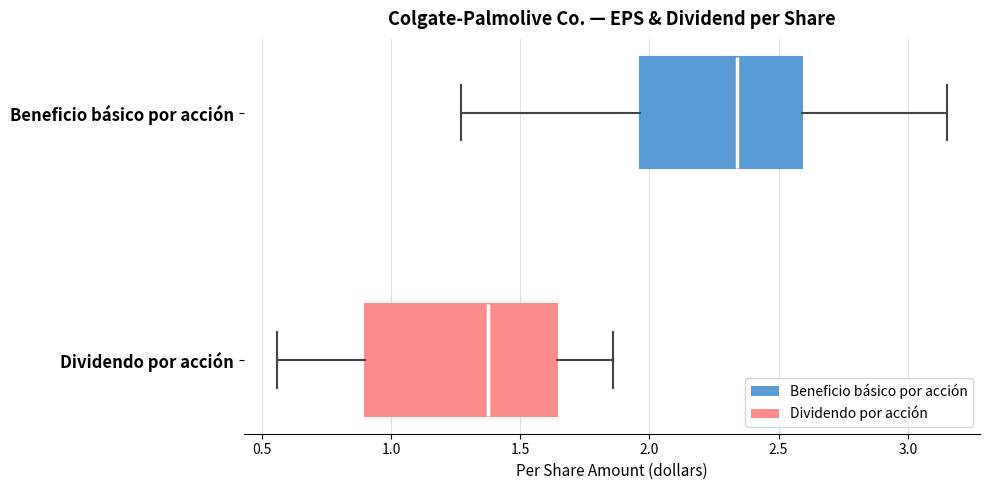

Which box's median line is the furthest to the left?

Dividendo por acción